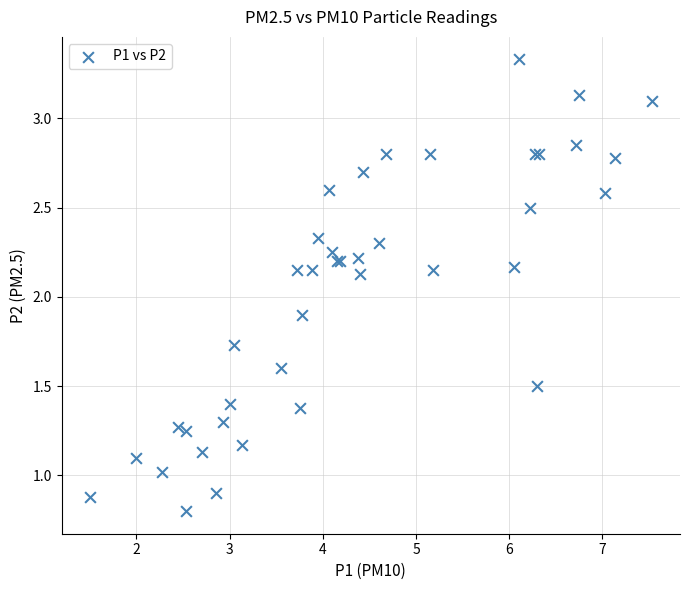

What Y value in the scatter plot is closest to 2?

1.9